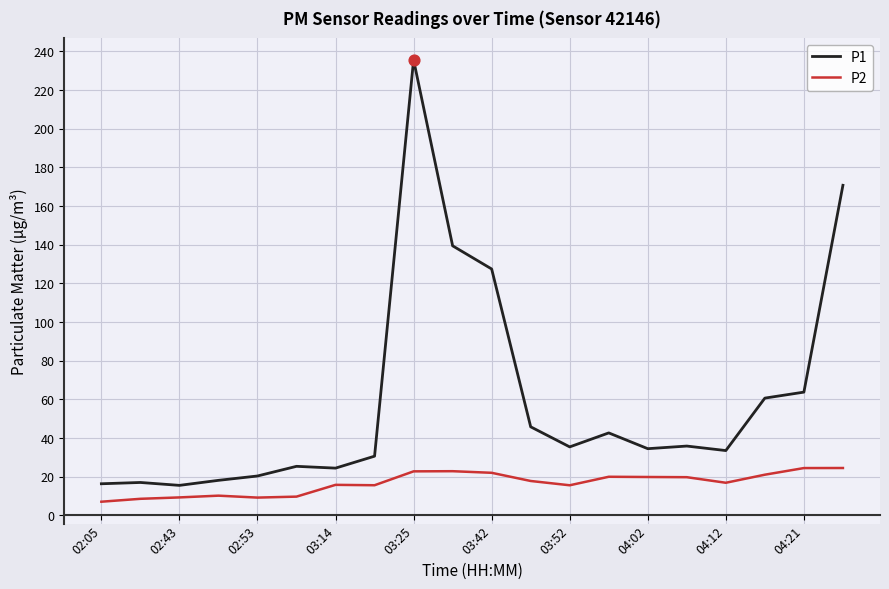

What is the greatest value displayed?

235.5